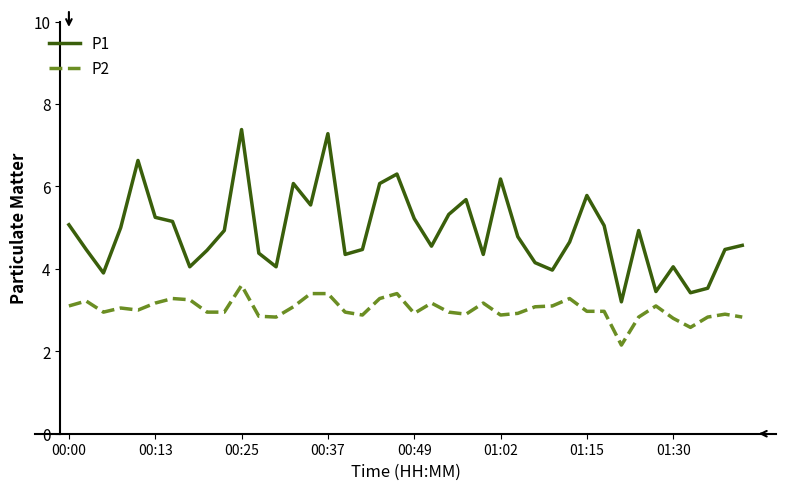

Rank the series by their average value, from highest to lowest.

P1, P2